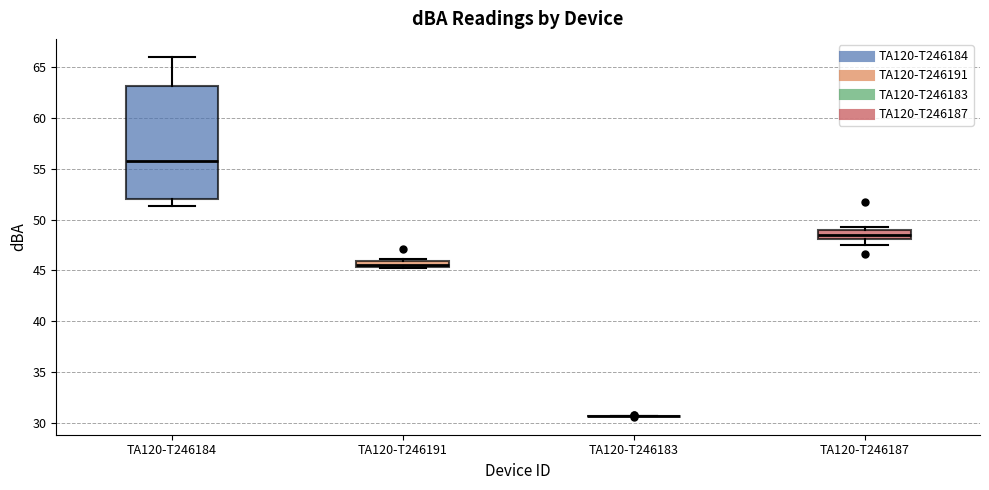

Which box is the tallest, from its lower edge to its upper edge?

TA120-T246184